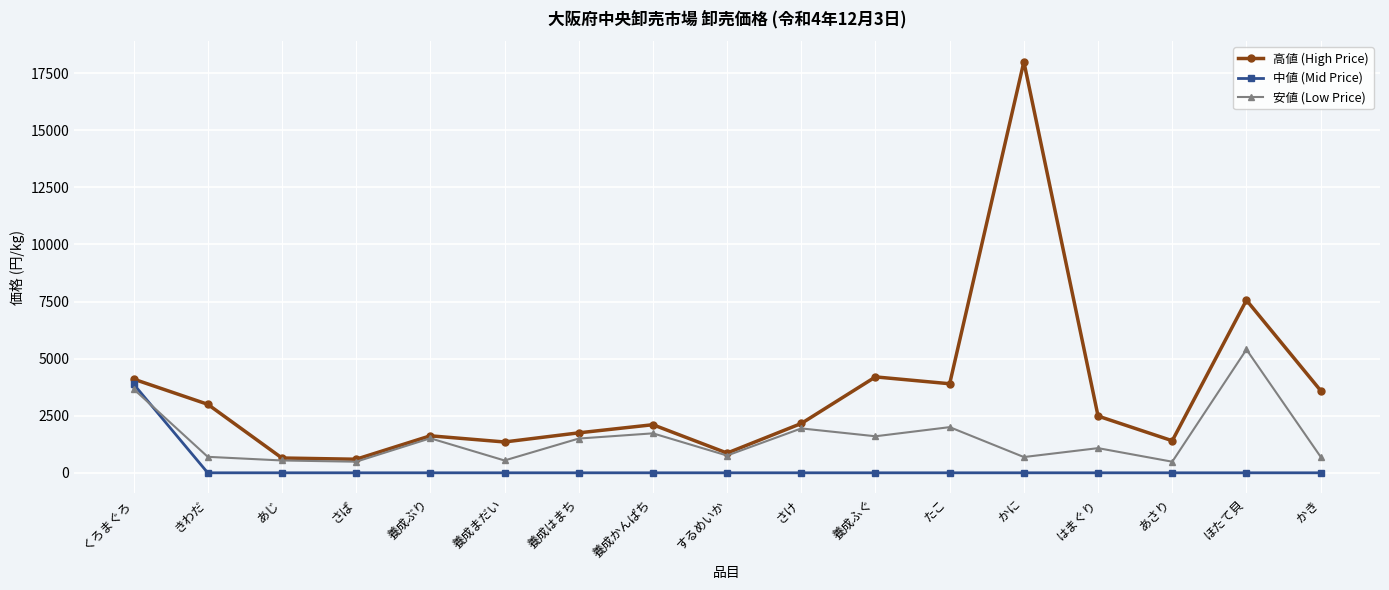

What is the difference between the highest and lowest values at はまぐり?

2484